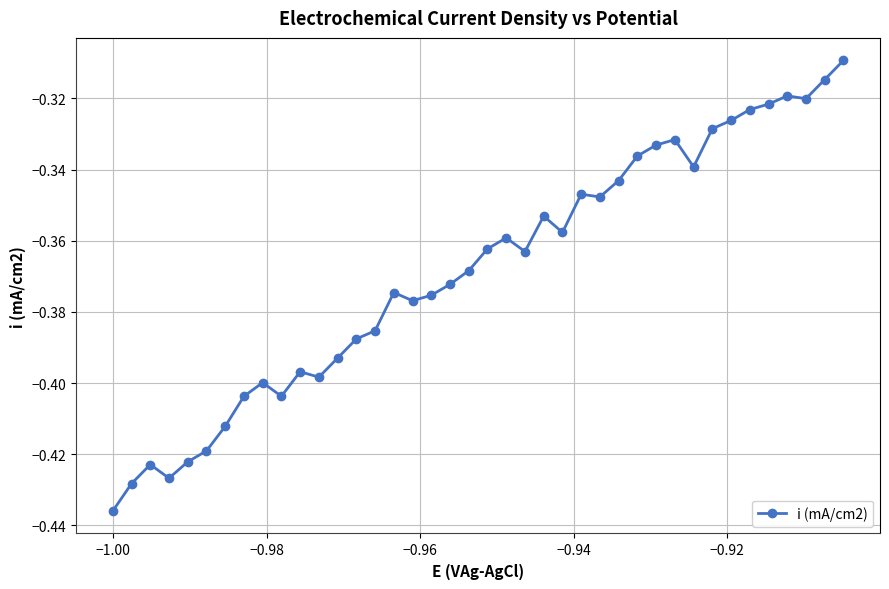

What is the sum of all values?

-14.7